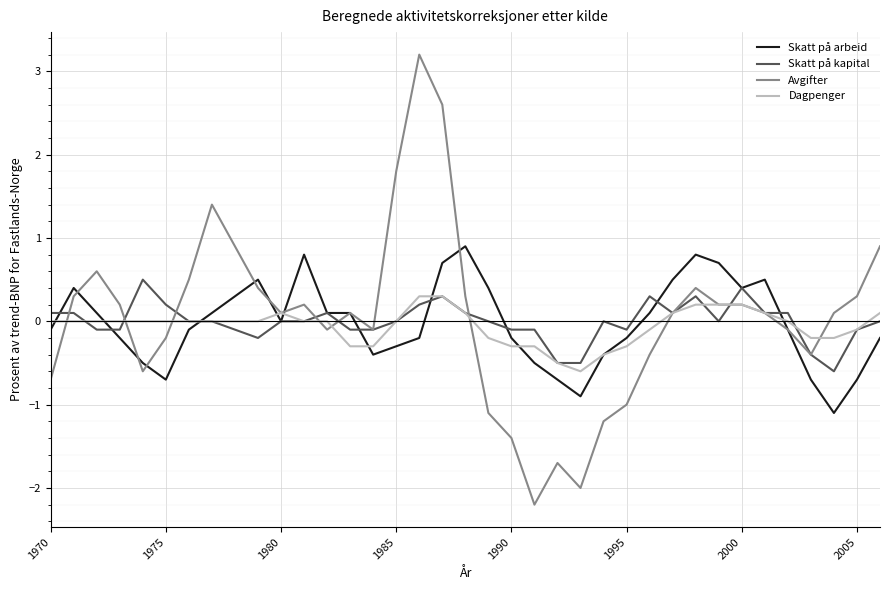

Which series has the widest spread of values?

Avgifter